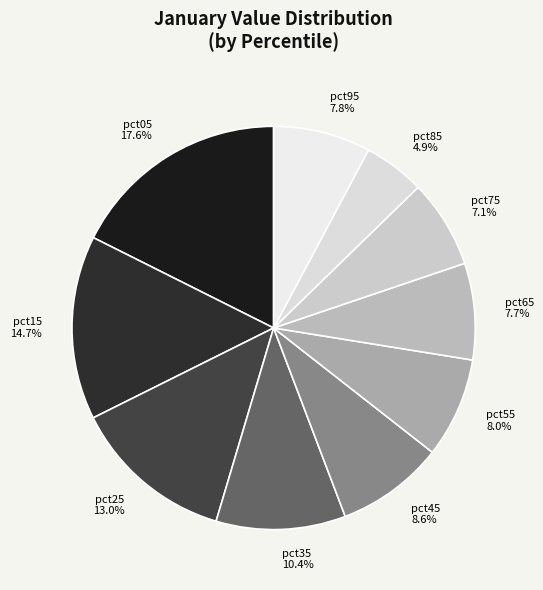

How many slices are in this pie chart?

10